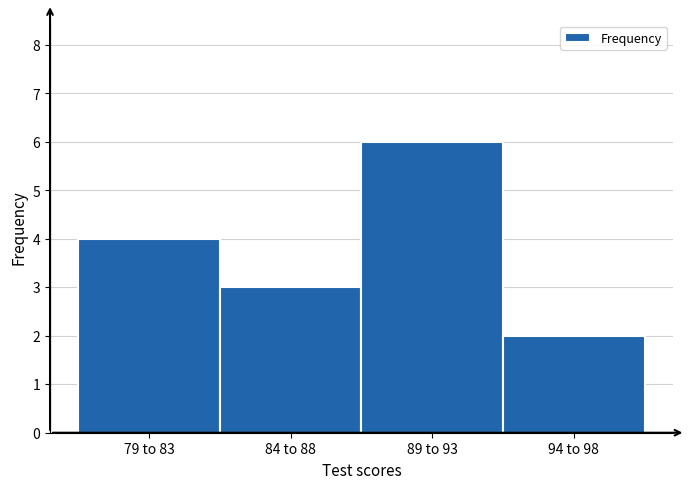

Reading left to right, list all the values displayed in this chart.

79 to 83=4	84 to 88=3	89 to 93=6	94 to 98=2